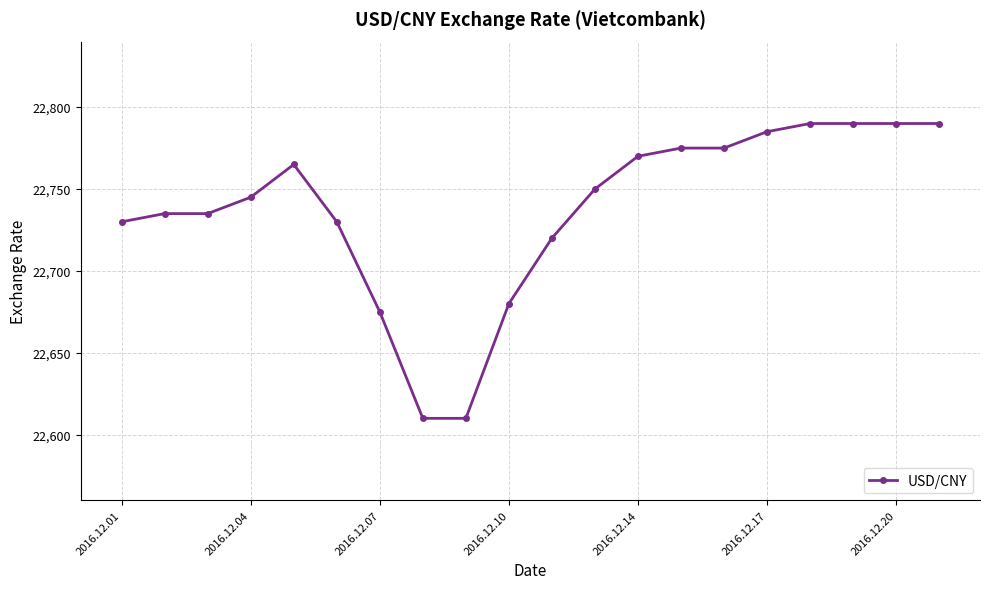

What is the maximum value shown in the chart?

22790